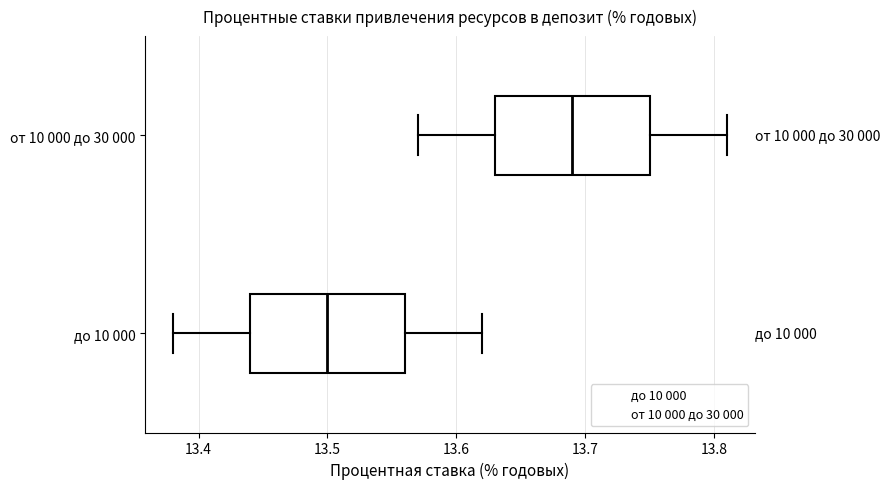

Where does the left whisker of the box for от 10 000 до 30 000 end on the x-axis? The values are not printed on the chart, so give them approximately, as read against the axis.

13.57